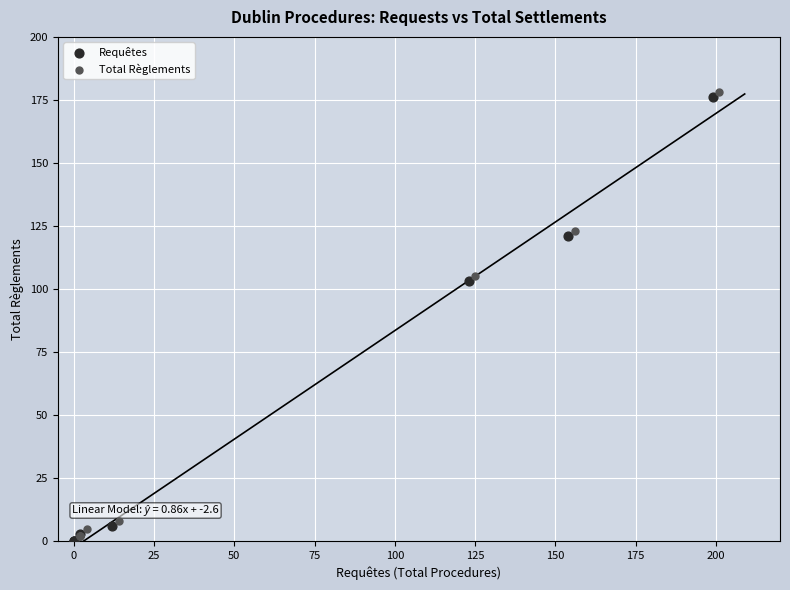

What are all the series names shown in the legend?

Requêtes, Total Règlements